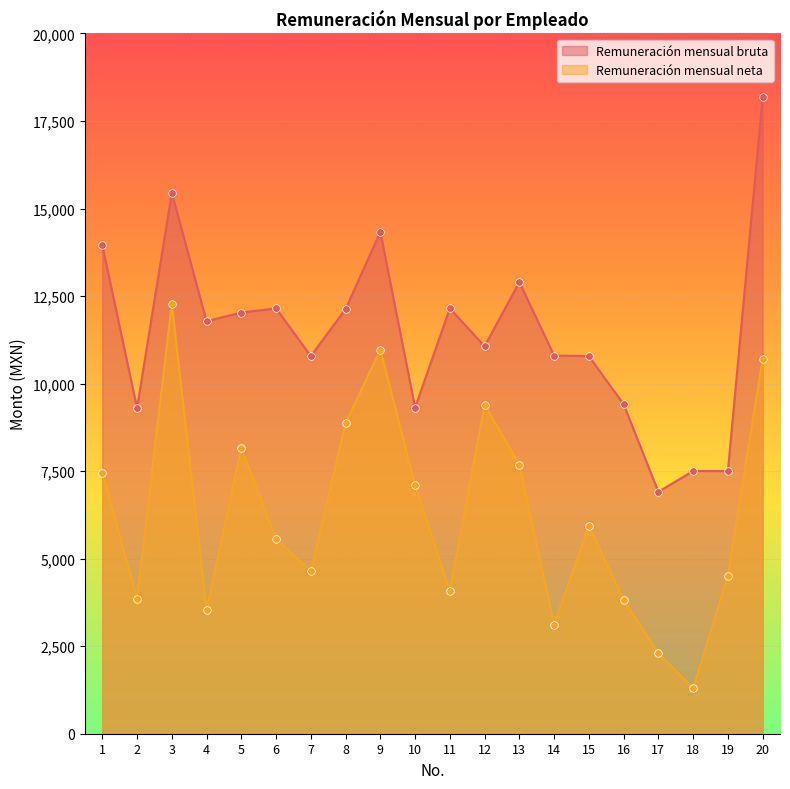

At how many categories does at least one series exceed 4855?

20